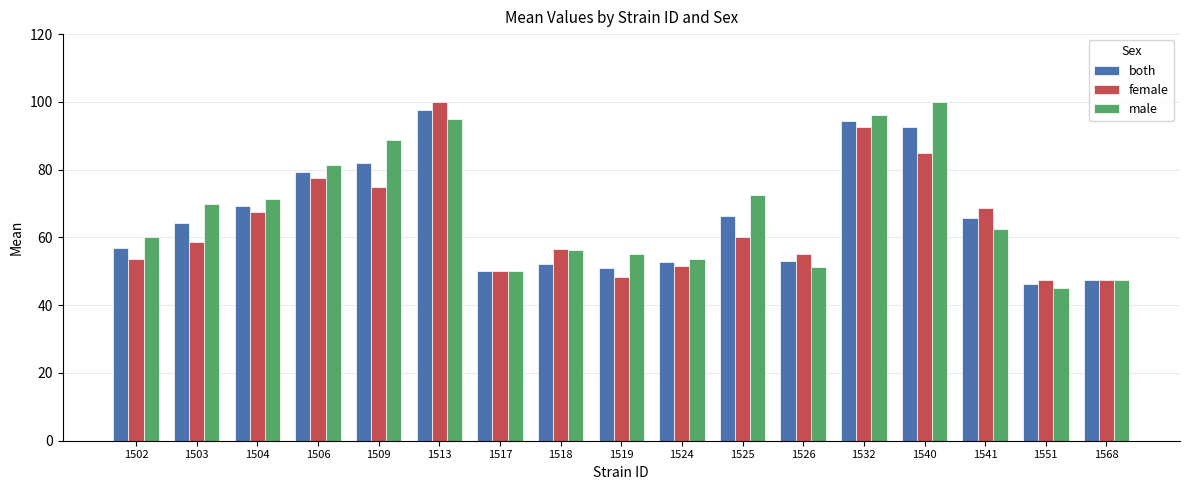

What is the total value across all series at 1506?

238.1